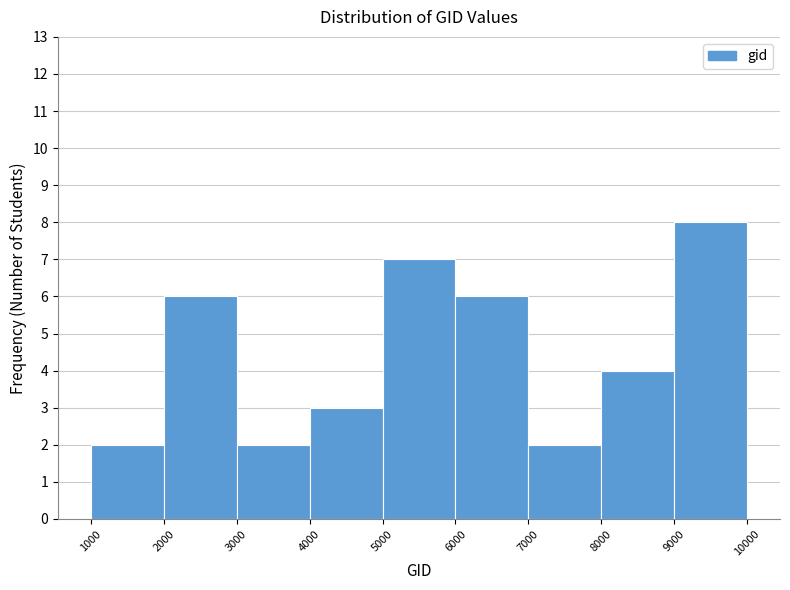

Reading left to right, transcribe this chart: for each bar, give the range it covers on the x-axis and its height. The values are not printed on the chart, so give them approximately, as read against the axis.

1000 to 2000: 2
2000 to 3000: 6
3000 to 4000: 2
4000 to 5000: 3
5000 to 6000: 7
6000 to 7000: 6
7000 to 8000: 2
8000 to 9000: 4
9000 to 10000: 8